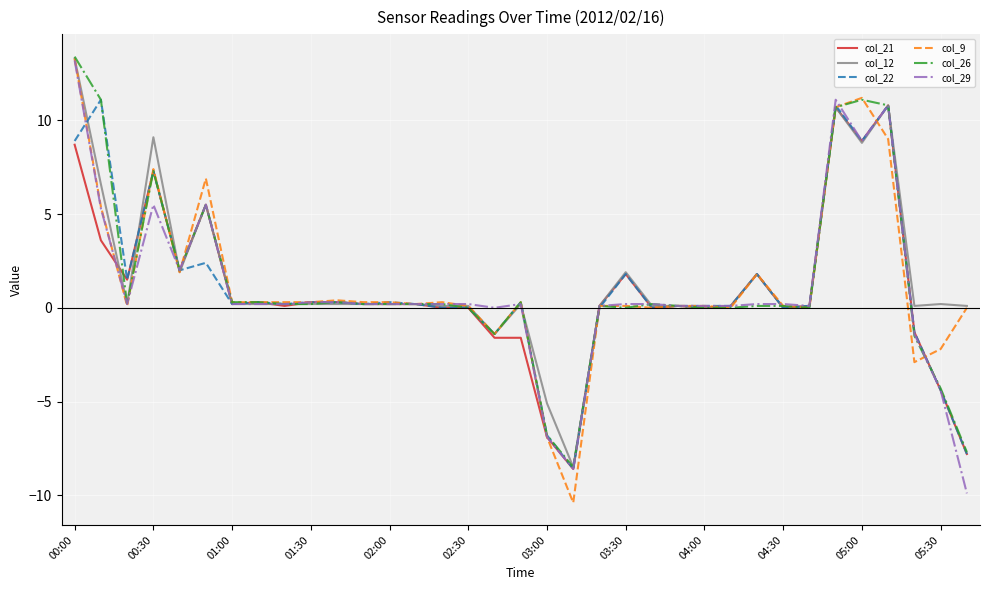

What is the lowest value of the col_21 series?

-8.6